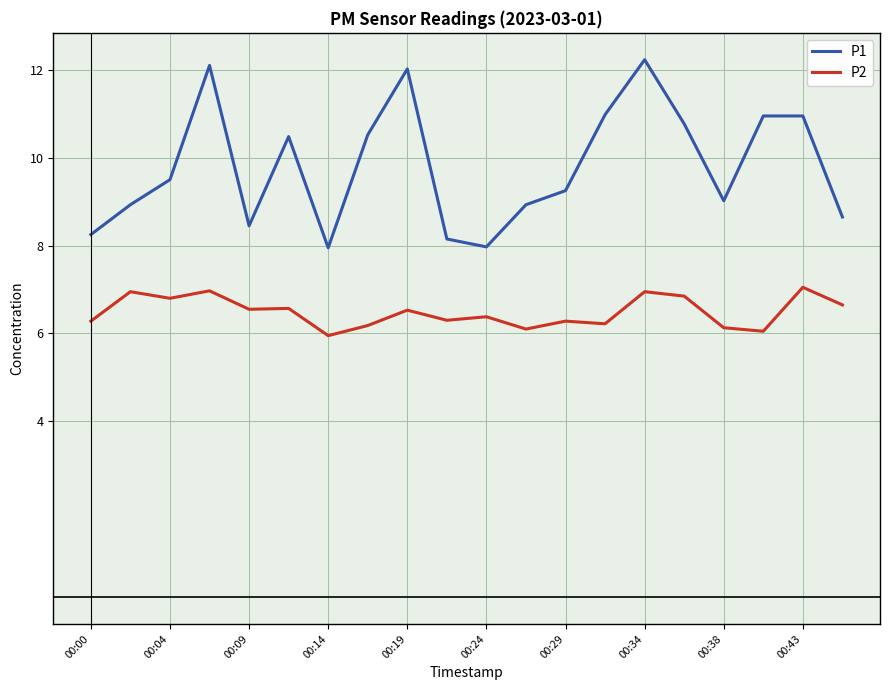

Which series has the largest total across all categories?

P1